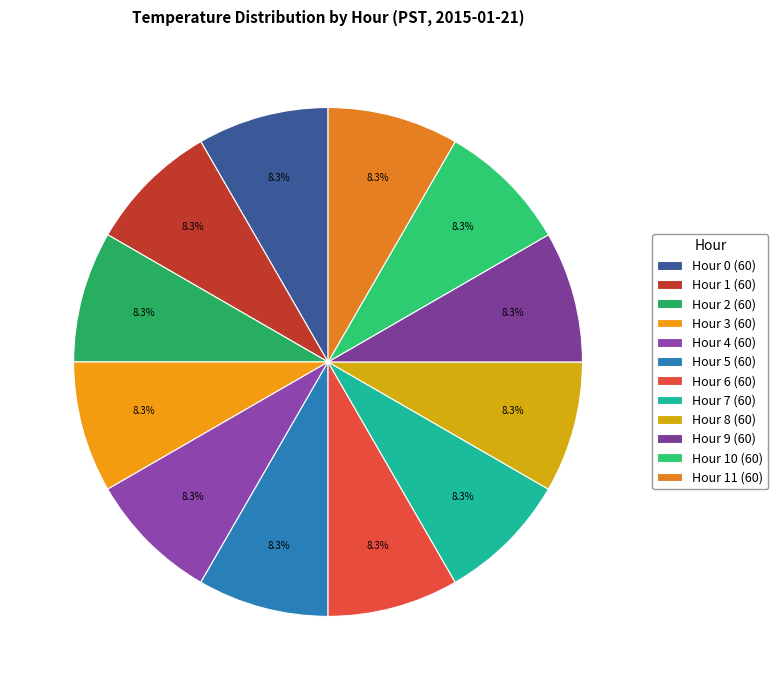

What is the smallest slice in the pie chart?

Hour 1